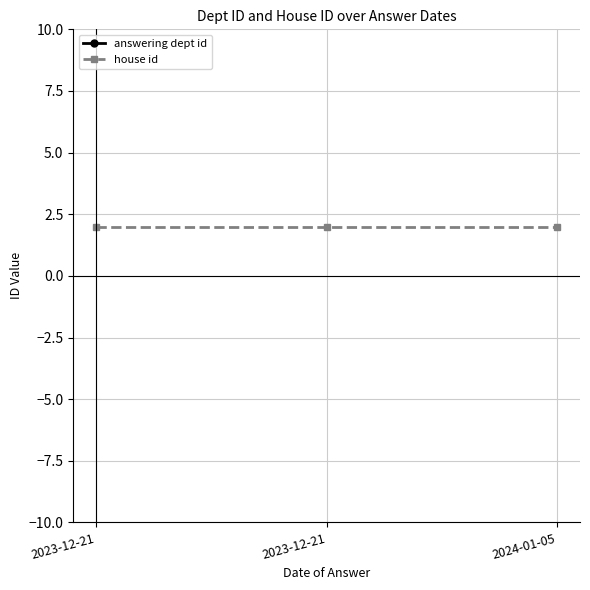

What is the label of the 2nd point from the right?

2023-12-21